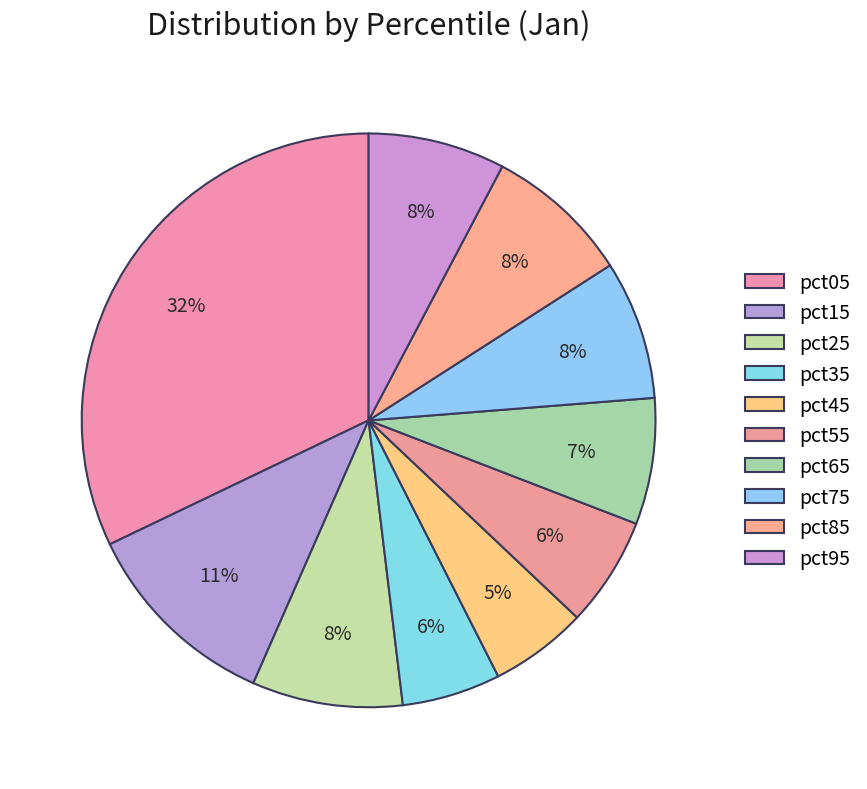

Is there any slice that represents more than half of the pie?

No